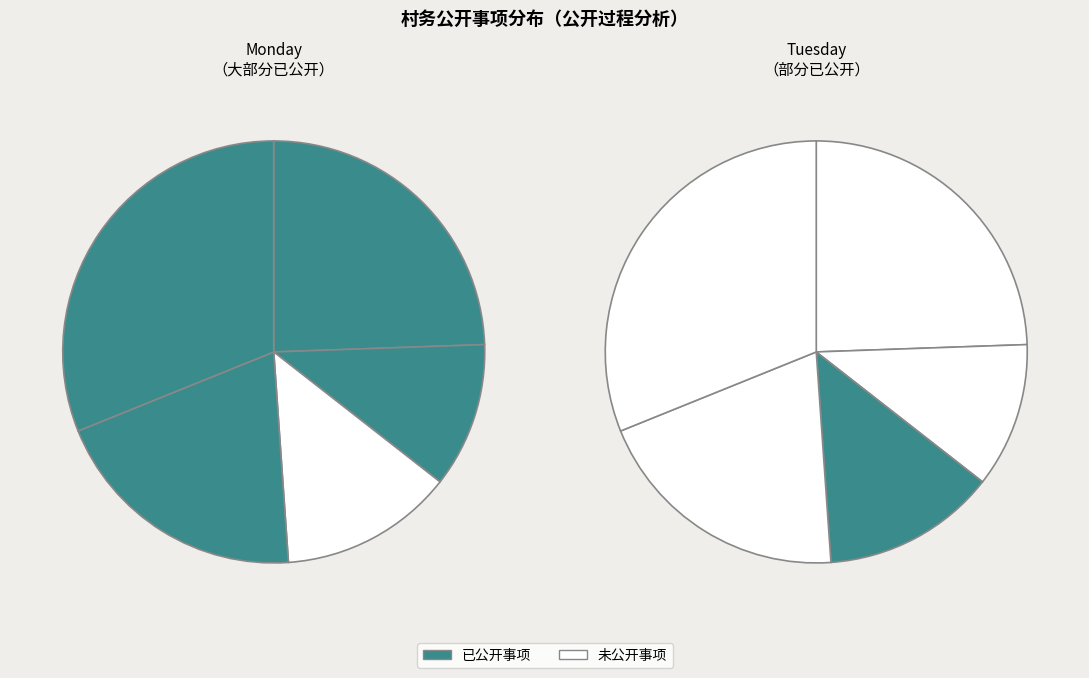

How much of the chart is everything except 事务公开?

68.9%